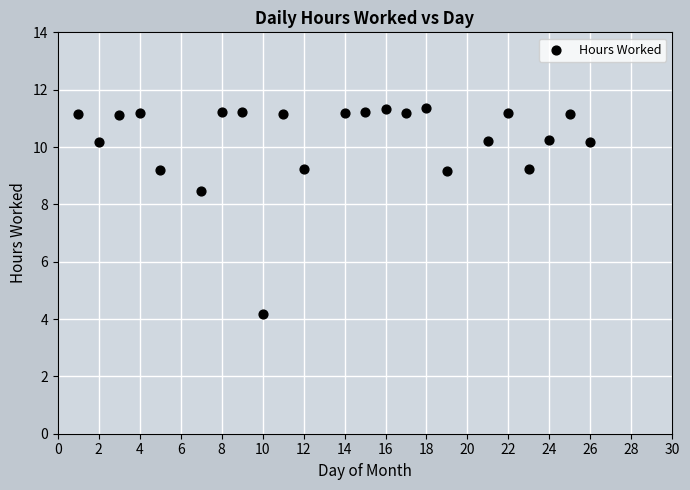

What is the range of Y values (max minus min)?

7.2